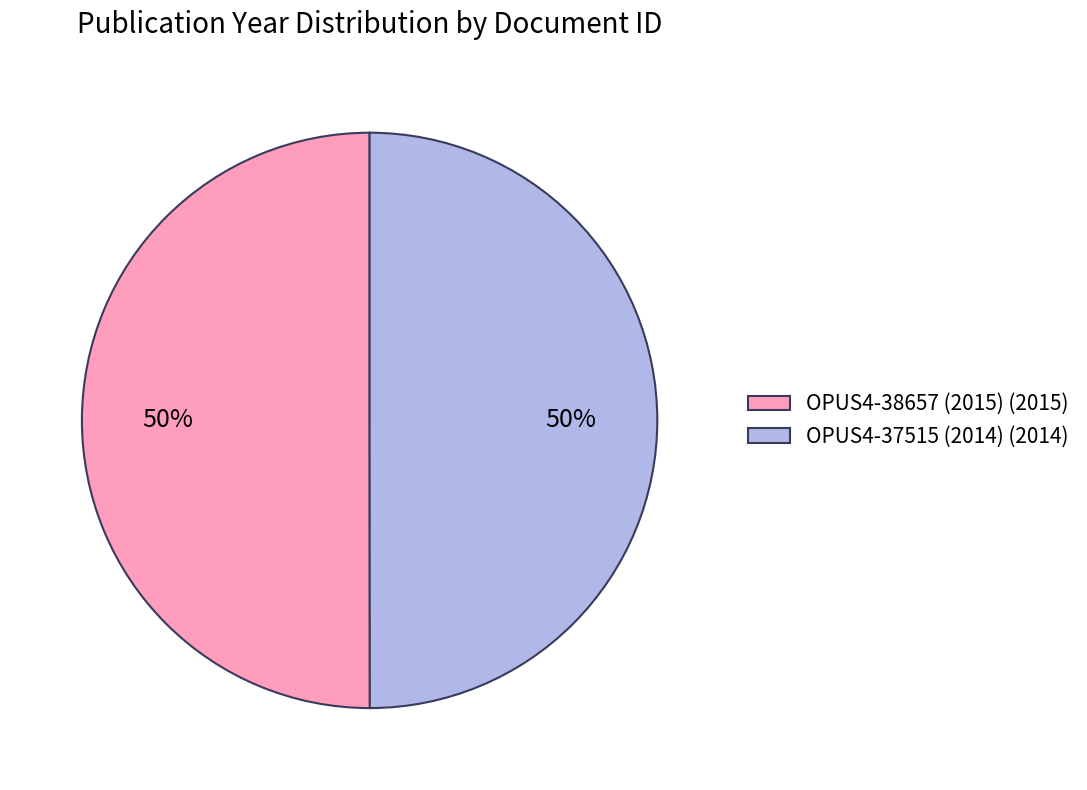

True or false: OPUS4-38657 (2015) accounts for 56% of the total.

False